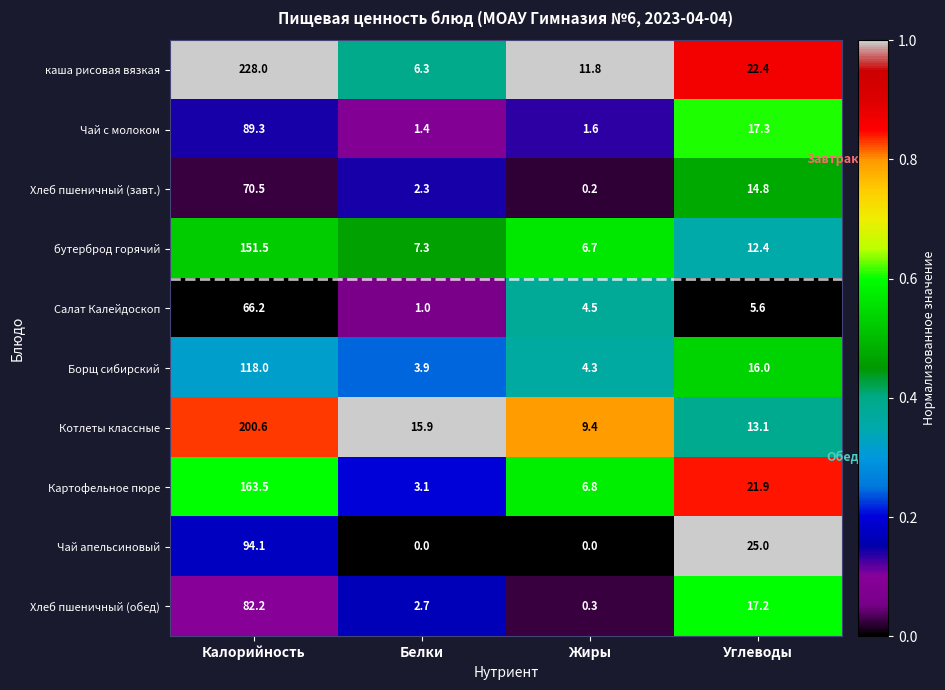

Between Калорийность and Белки, which series saw the biggest shift?

каша рисовая вязкая